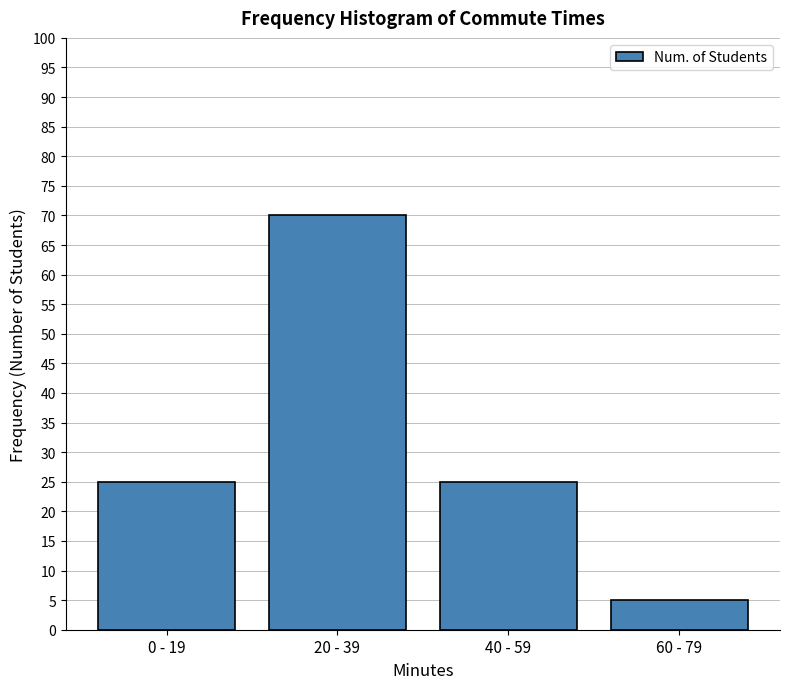

Reading left to right, list all the values displayed in this chart.

25	70	25	5